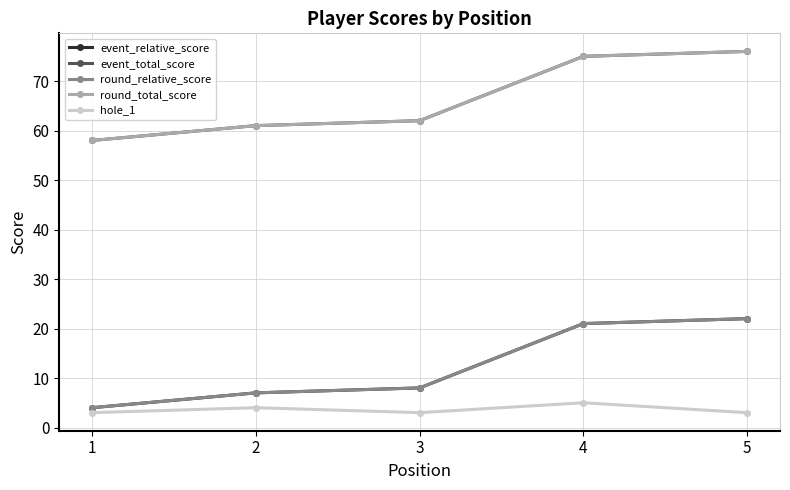

Which category has the highest value in the round_total_score series?

5